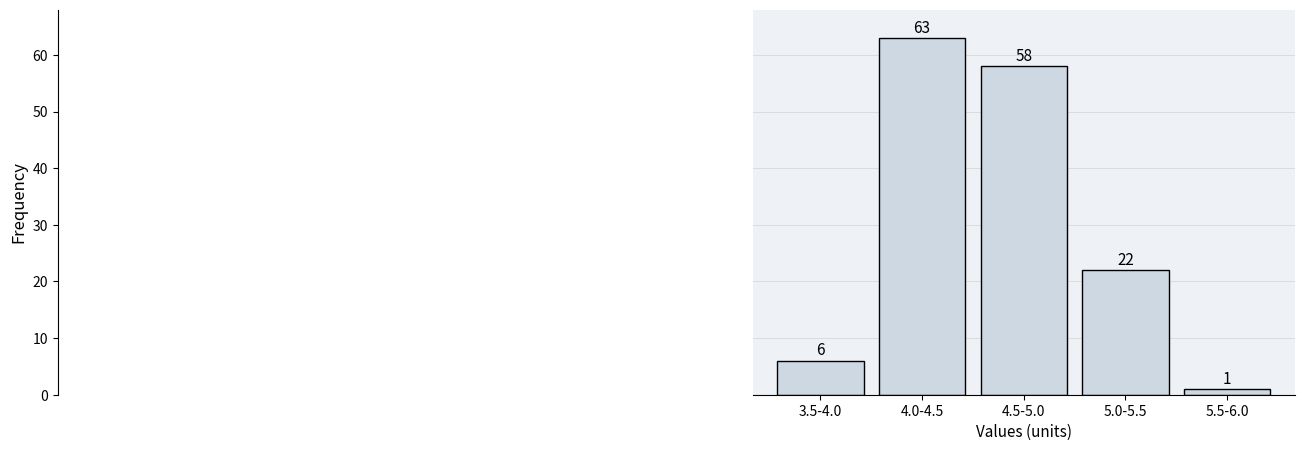

Reading right to left, transcribe all the data shown in this chart.

1	22	58	63	6